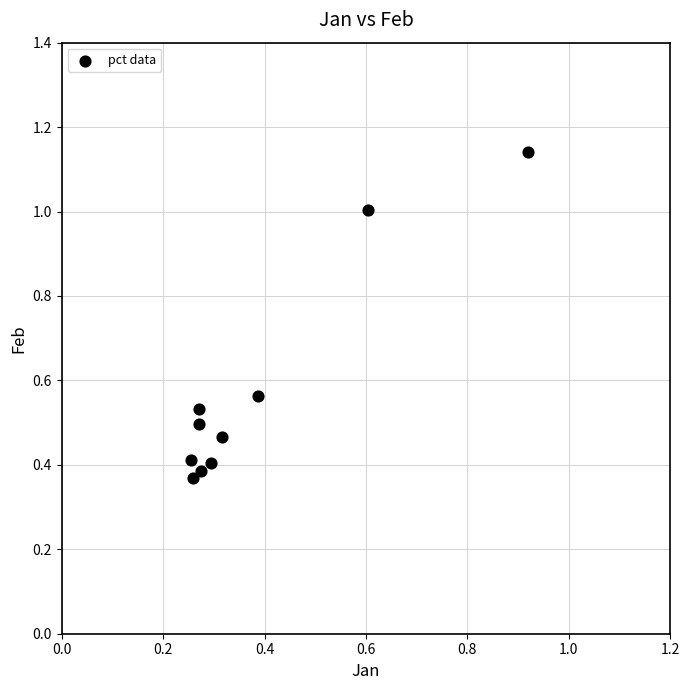

What is the range of Y values (max minus min)?

0.8